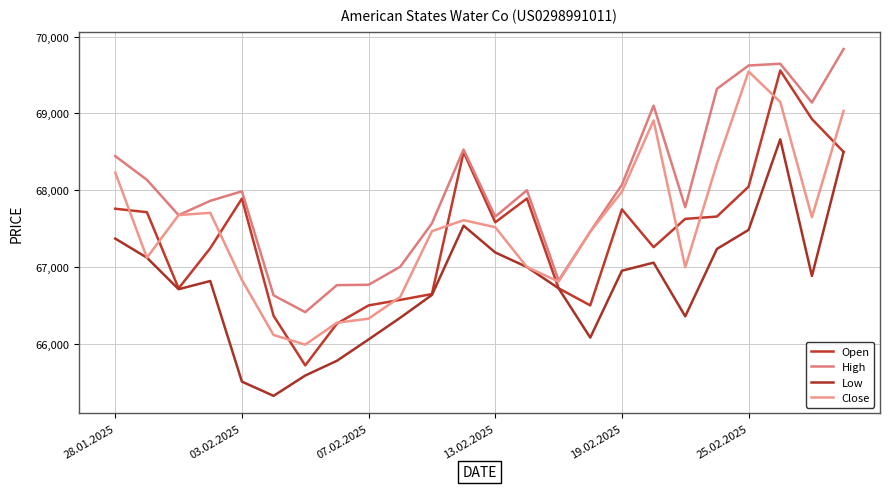

At how many categories does at least one series exceed 69835?

1